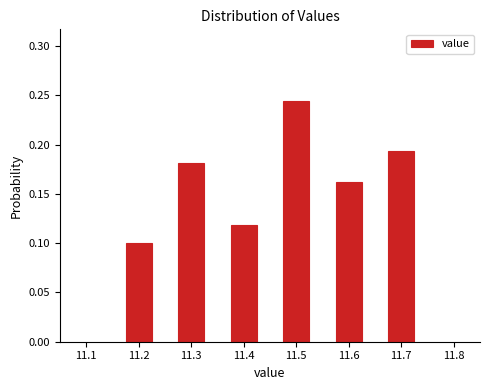

Reading left to right, list every bar in this chart as the range it spans on the x-axis followed by its height. The values are not printed on the chart, so give them approximately, as read against the axis.

11.15 to 11.25: 0.100
11.25 to 11.35: 0.180
11.35 to 11.45: 0.120
11.45 to 11.55: 0.245
11.55 to 11.65: 0.165
11.65 to 11.75: 0.195